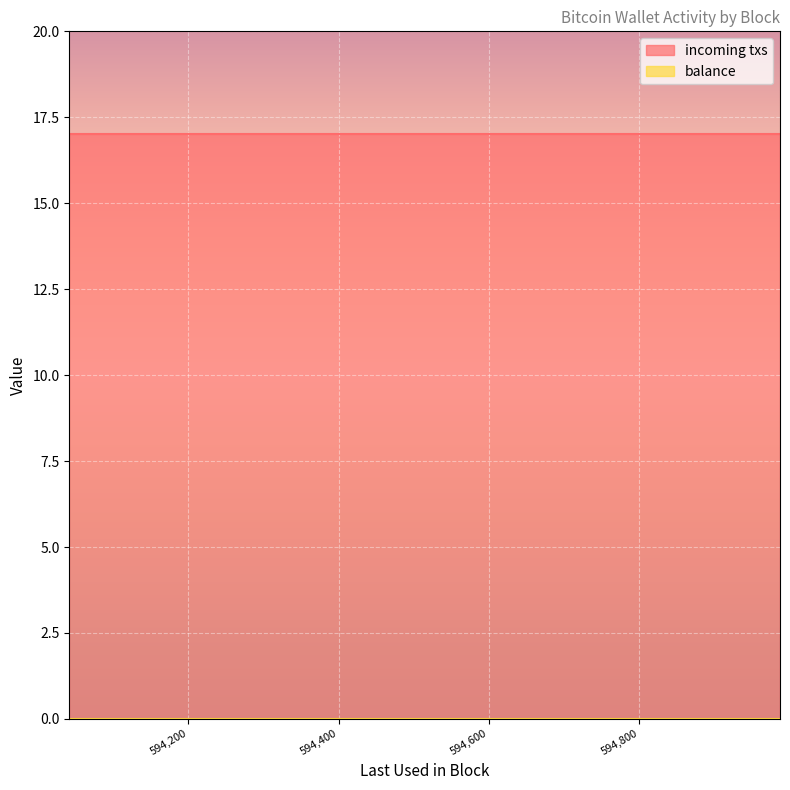

At how many categories does at least one series exceed 15?

15